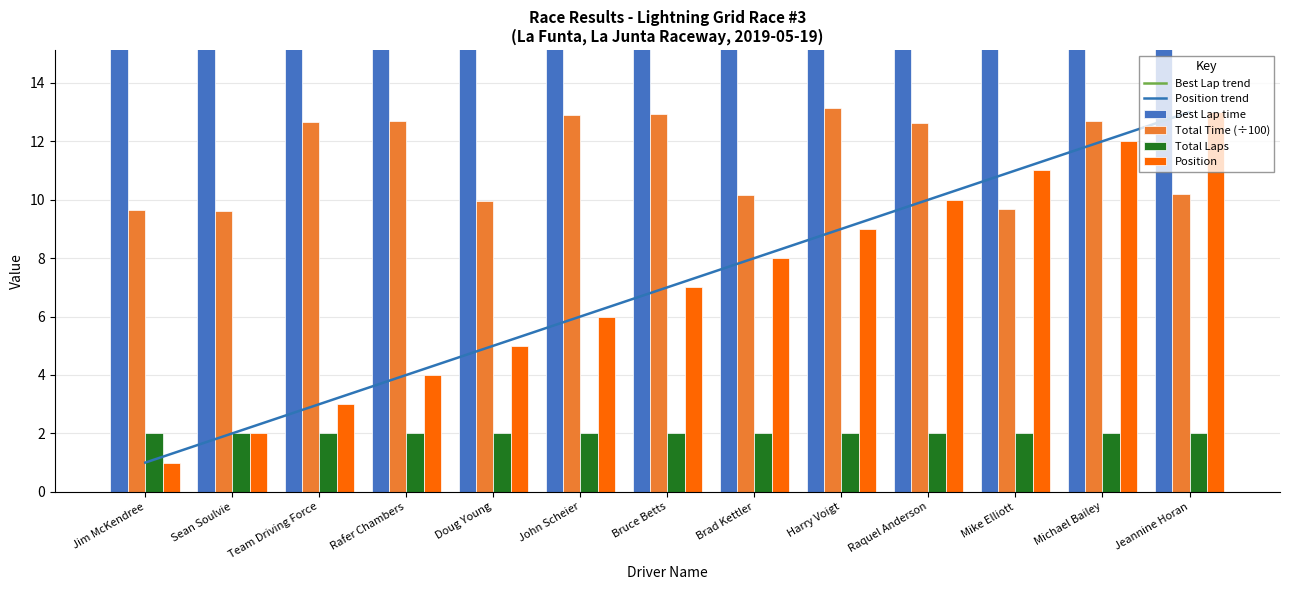

What is the spread (max minus min) of values at Mike Elliott?

56.5